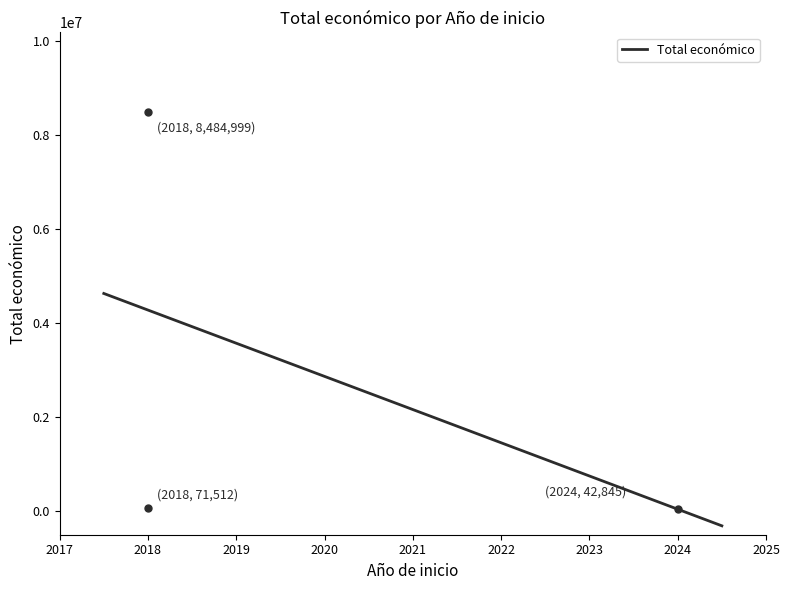

How many data points are above 71512?

1